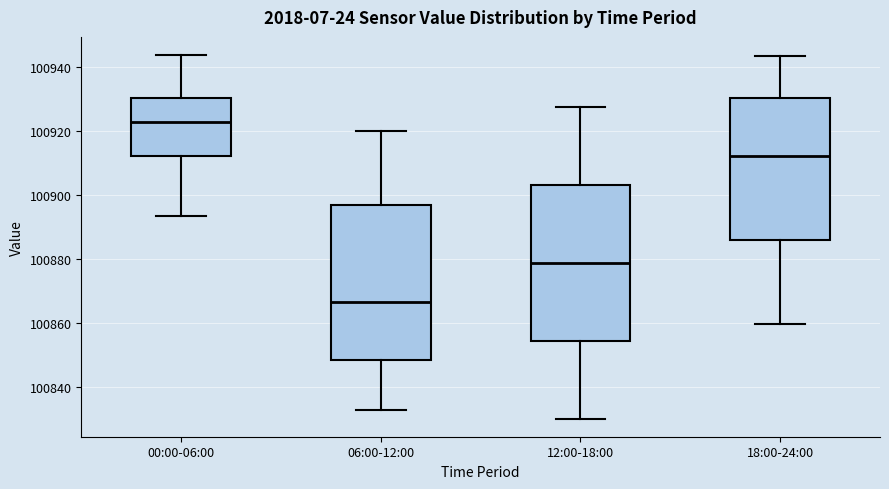

Which box's median line is the highest?

00:00-06:00